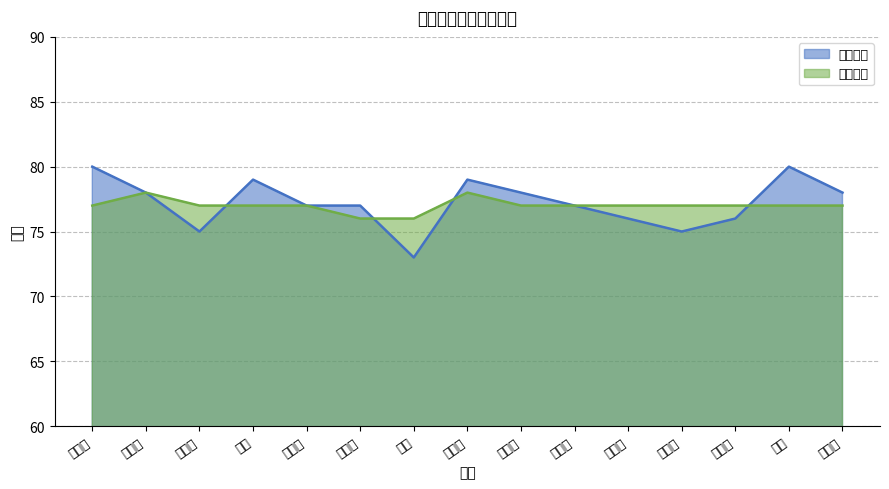

The 实操成绩 series shows 78 at 林喜源. True or false?

True